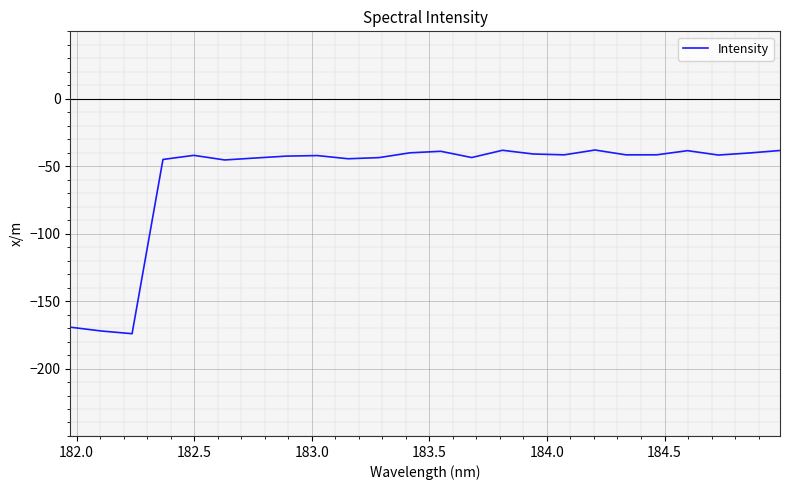

What is the minimum value shown in the chart?

-174.2